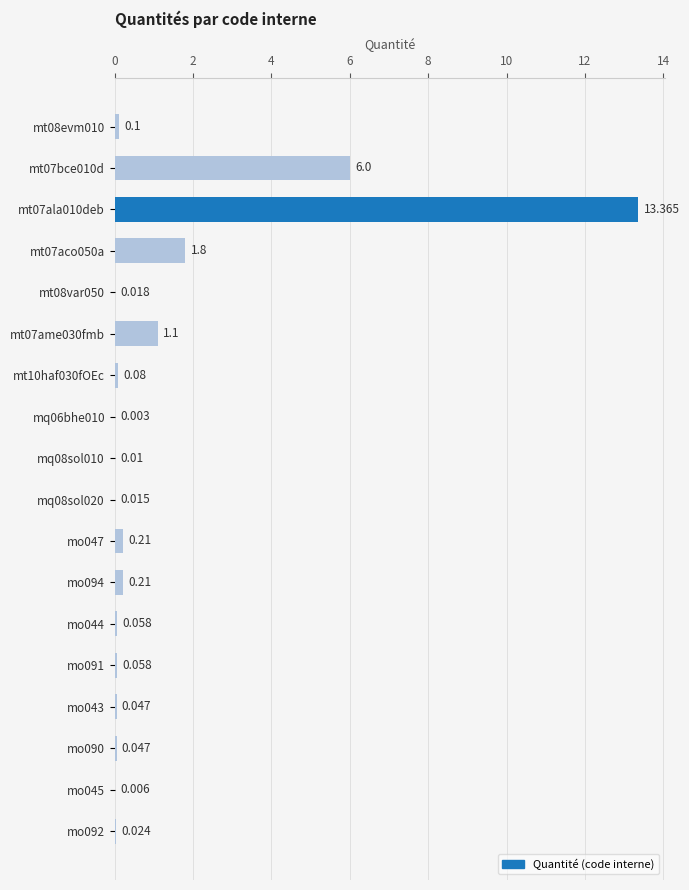

Are the bars horizontal?

Yes